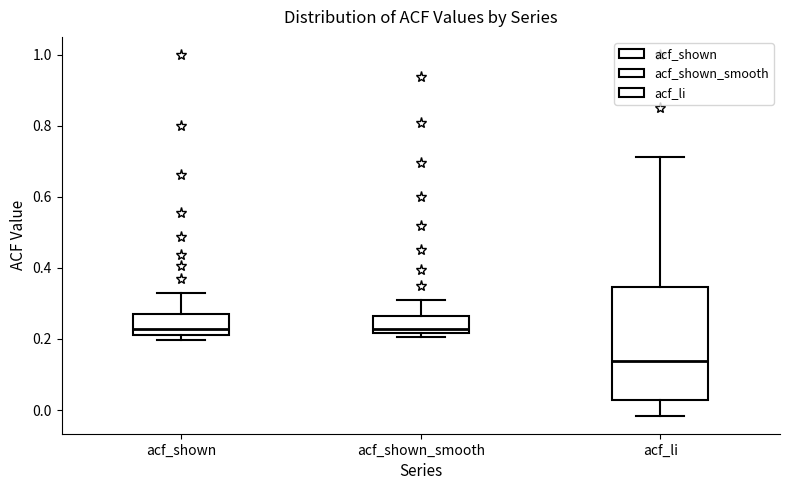

Reading left to right, read every box against the y-axis: the position of its median line, the range the box covers, and the ends of its whiskers. The values are not printed on the chart, so give them approximately, as read against the axis.

acf_shown: median 0.22 (just above the box's lower edge), box 0.22 to 0.28, whiskers 0.20 to 0.32
acf_shown_smooth: median 0.22 (just above the box's lower edge), box 0.22 to 0.26, whiskers 0.20 to 0.32
acf_li: median 0.14, box 0.02 to 0.34, whiskers -0.02 to 0.72